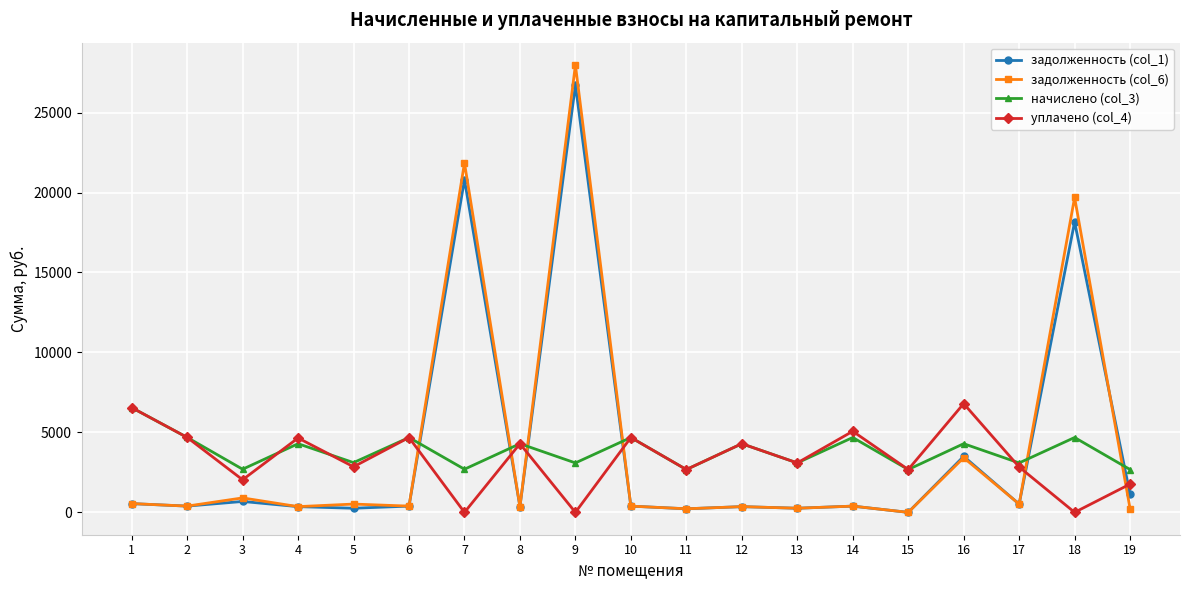

How many data points in задолженность (col_1) are above 390?

12